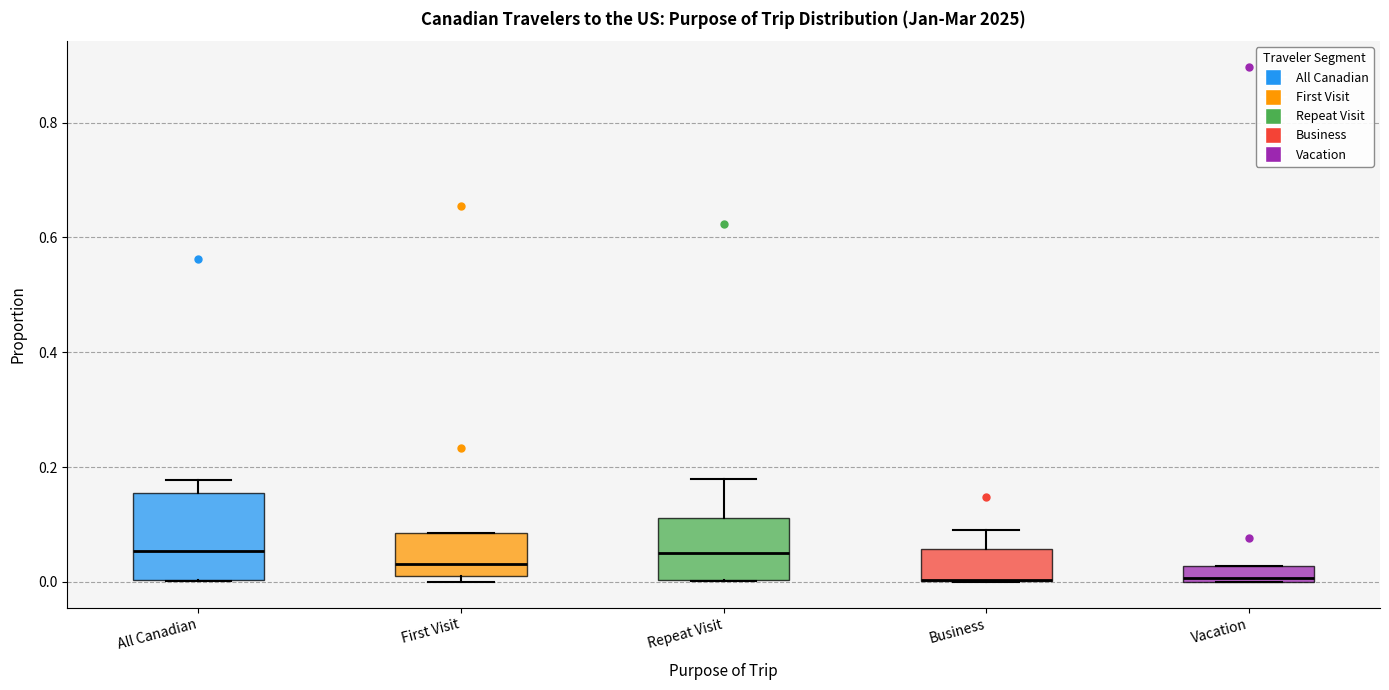

Comparing the boxes themselves (not the whiskers), which one is the tallest?

All Canadian